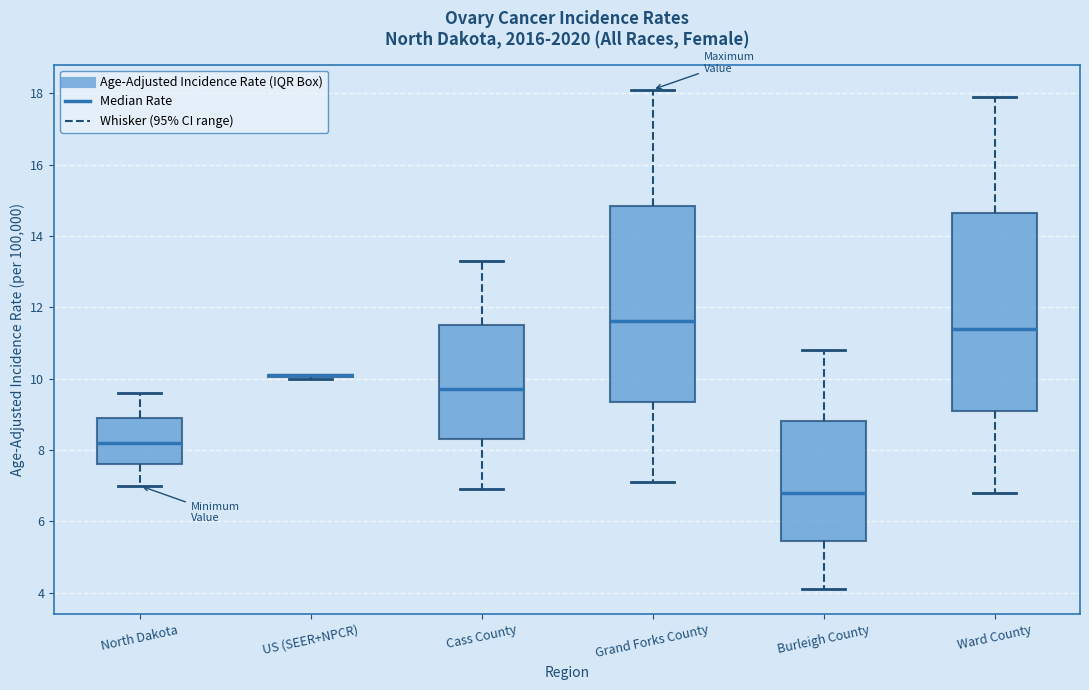

Where does the upper whisker of the box for Burleigh County end on the y-axis? The values are not printed on the chart, so give them approximately, as read against the axis.

10.8